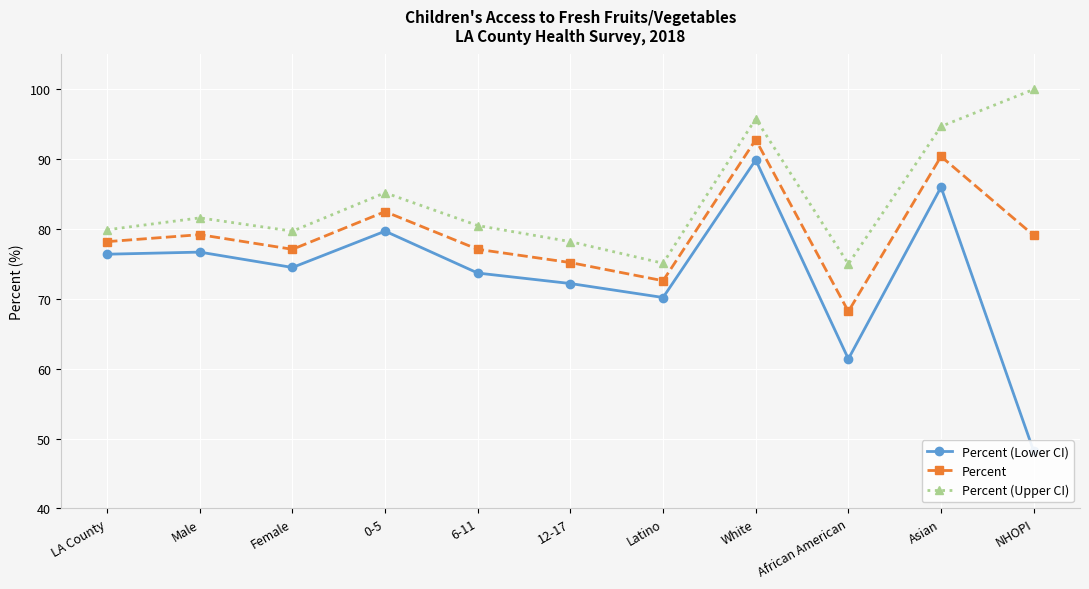

How many interior local peaks does the Percent series have?

4